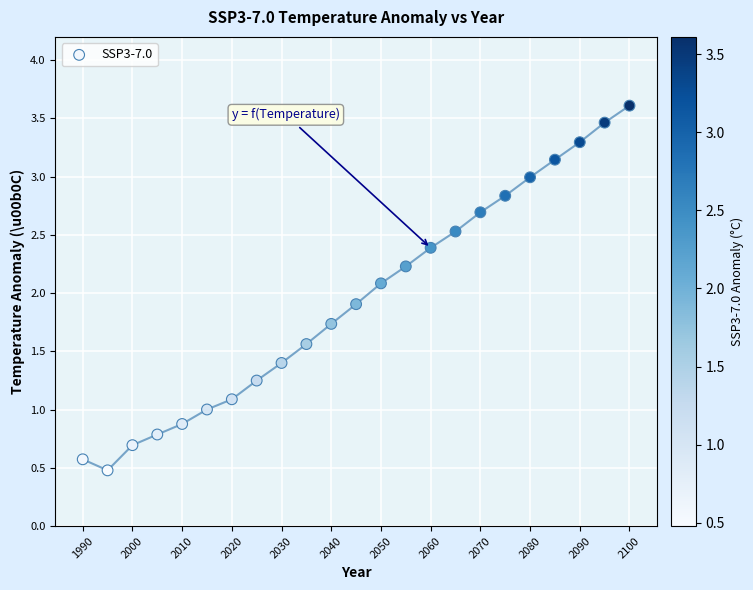

What is the range of X values (max minus min)?

110.0